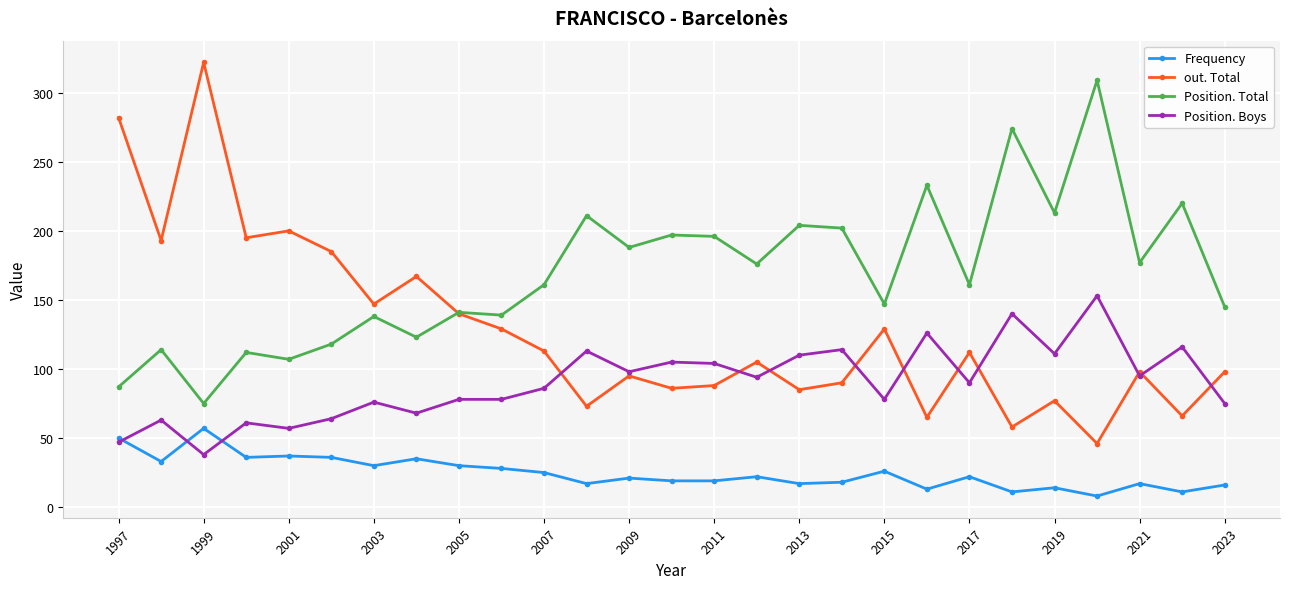

True or false: out. Total has more than 0 points higher than both neighbors.

True